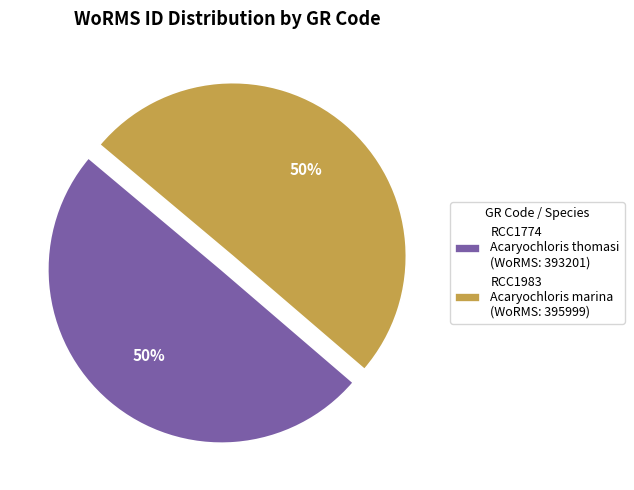

Is the sum of RCC1983 Acaryochloris marina (WoRMS: 395999) and RCC1774 Acaryochloris thomasi (WoRMS: 393201) greater than half?

Yes